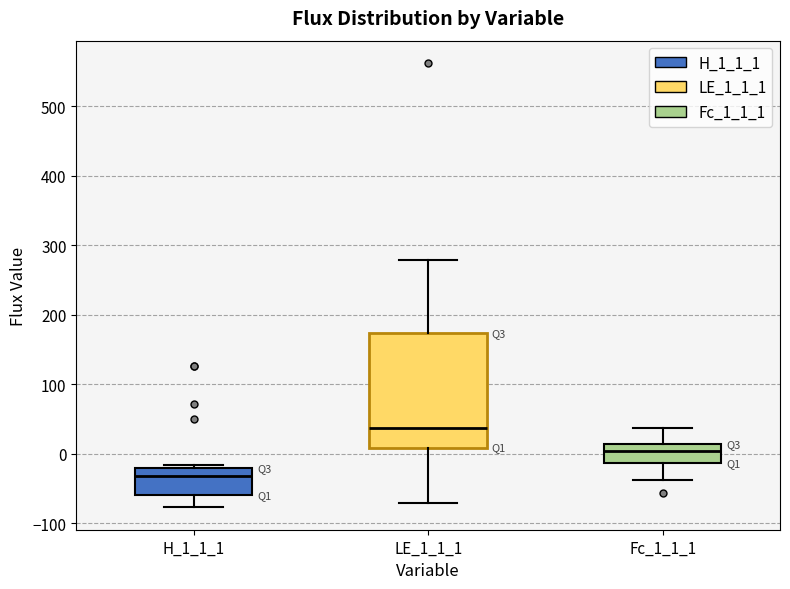

Where does the median line of the box for LE_1_1_1 sit on the y-axis? The values are not printed on the chart, so give them approximately, as read against the axis.

40